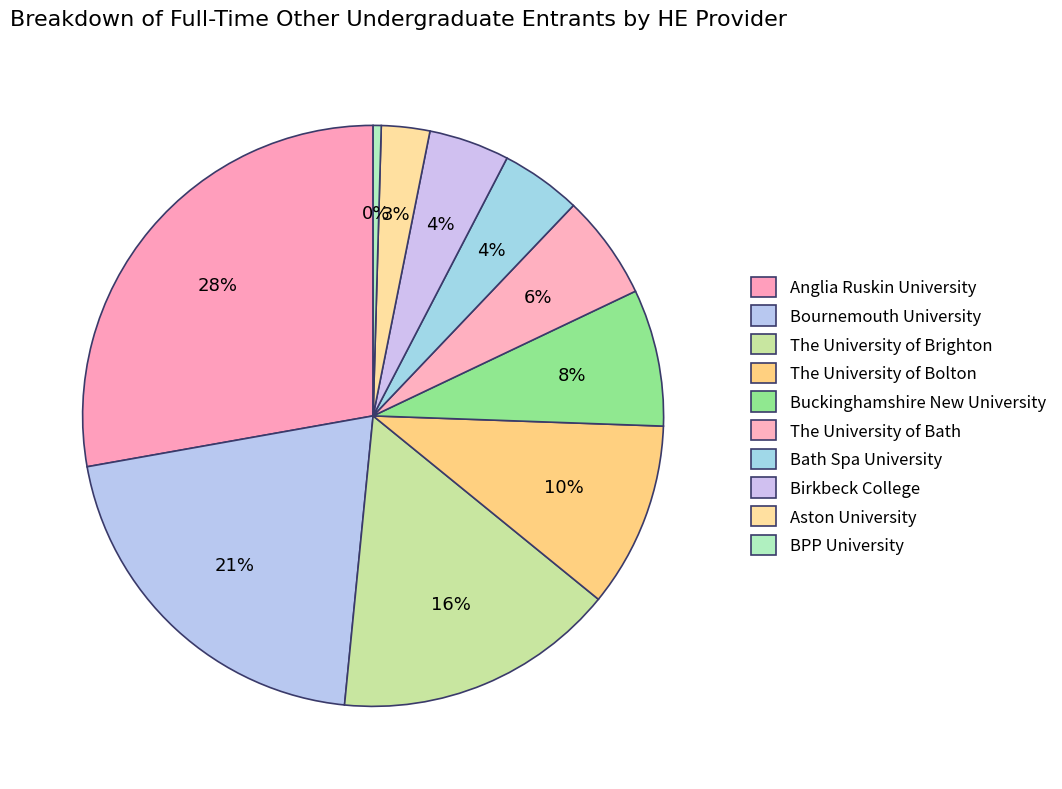

Count the number of slices in the pie.

10